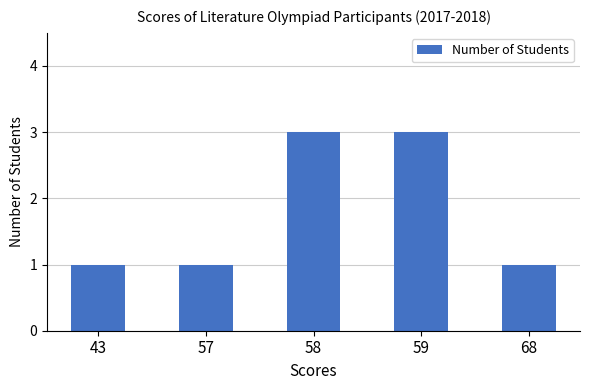

What is the sum of all values?

9